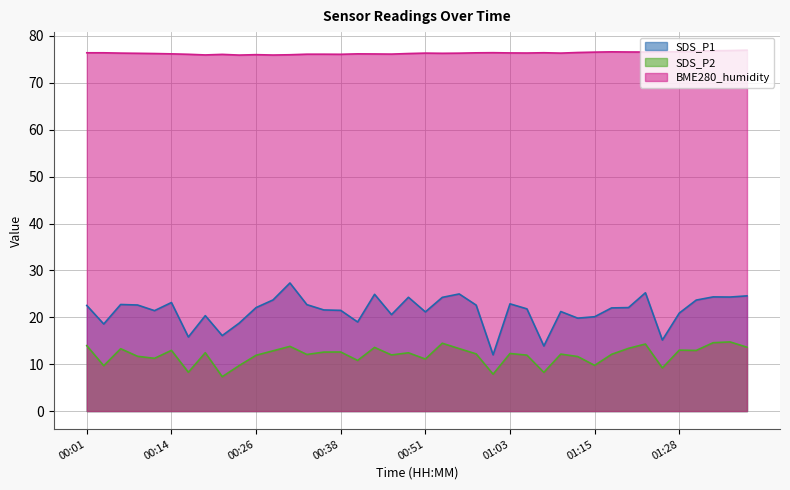

What is the greatest value displayed?

77.0